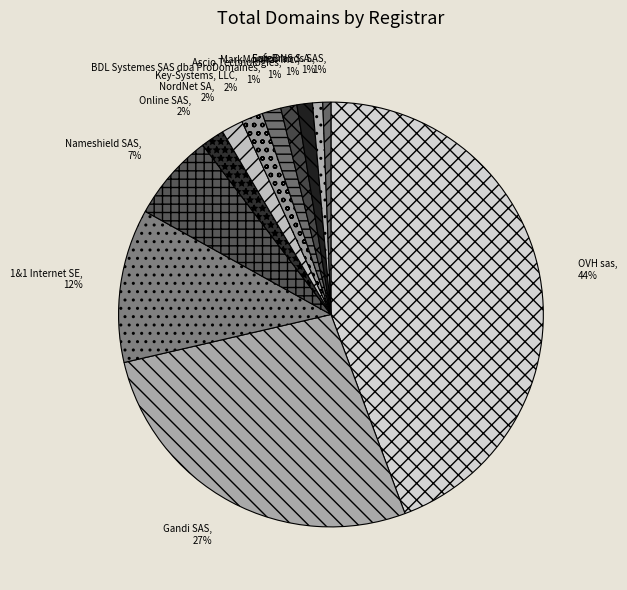

How many segments does this pie chart have?

12